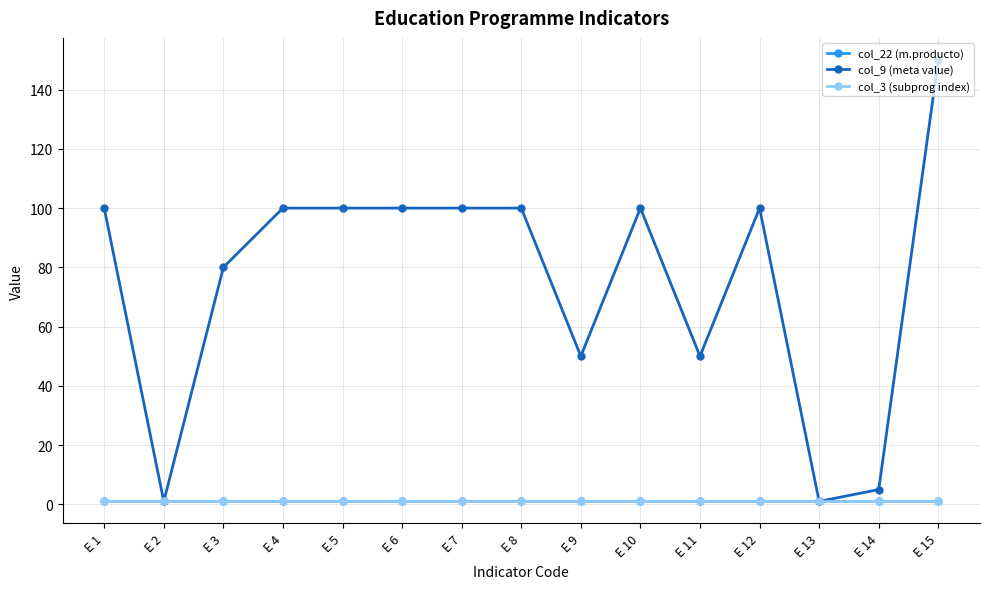

Is this an area chart (filled region under the line)?

No